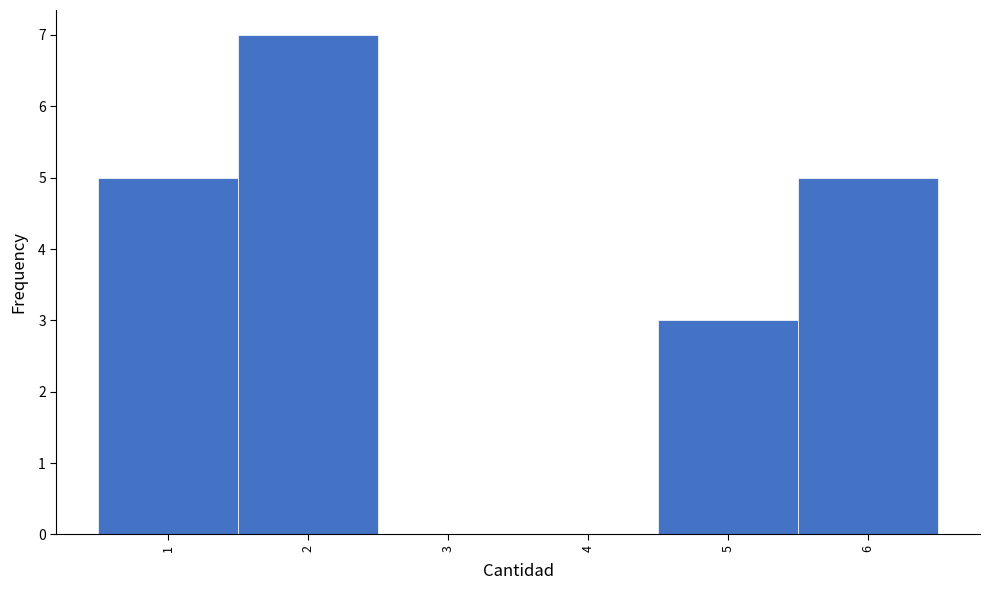

Reading left to right, list every bar in this chart as the range it spans on the x-axis followed by its height. The values are not printed on the chart, so give them approximately, as read against the axis.

0.5 to 1.5: 5
1.5 to 2.5: 7
2.5 to 3.5: 0
3.5 to 4.5: 0
4.5 to 5.5: 3
5.5 to 6.5: 5